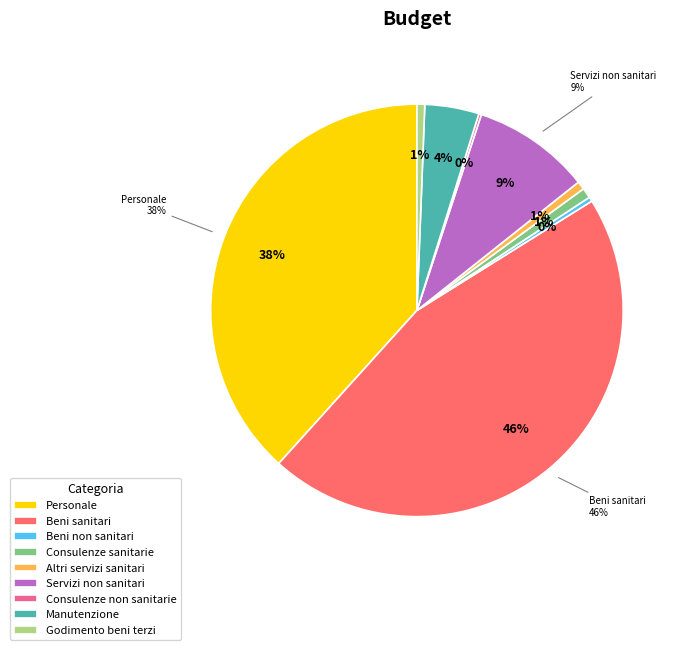

True or false: Altri servizi sanitari e sociosanitari accounts for 1% of the total.

True